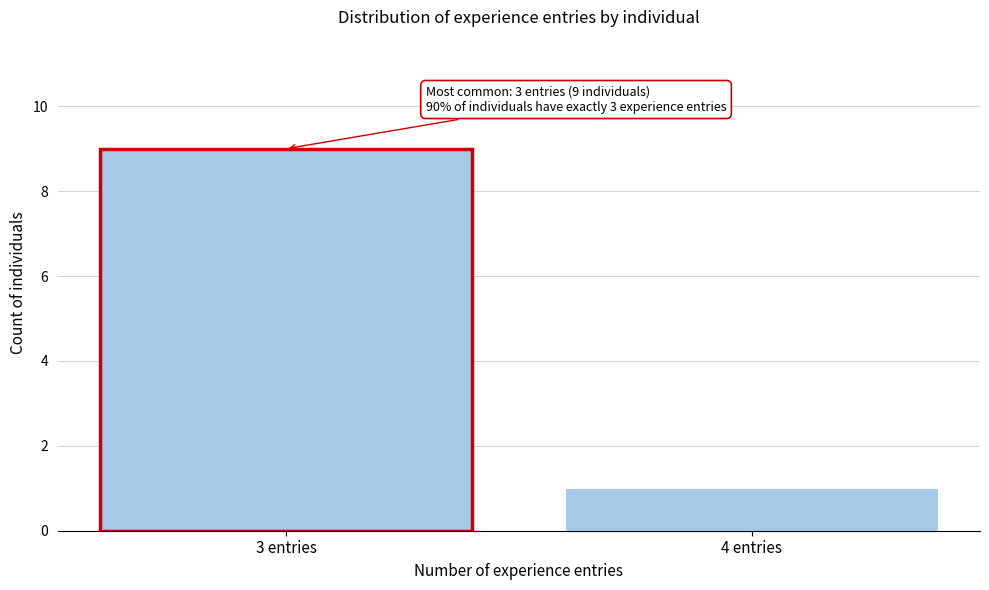

Reading left to right, list all the values displayed in this chart.

3 entries=9	4 entries=1